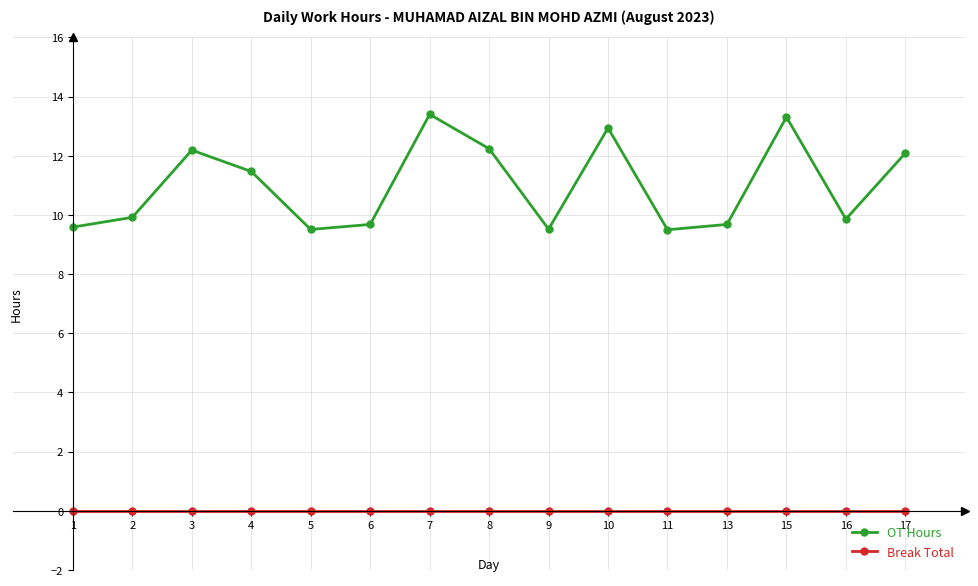

Which series has the largest total across all categories?

OT Hours